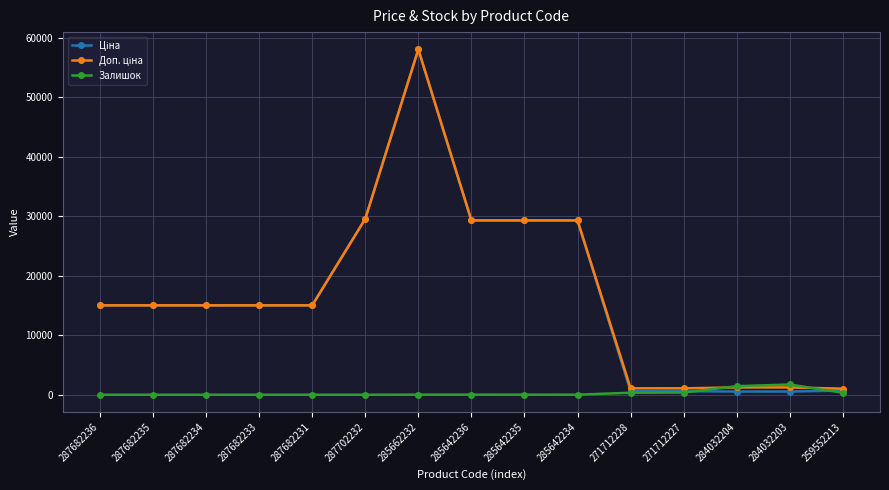

What is the difference between the highest and lowest values at 287682235?

15019.2